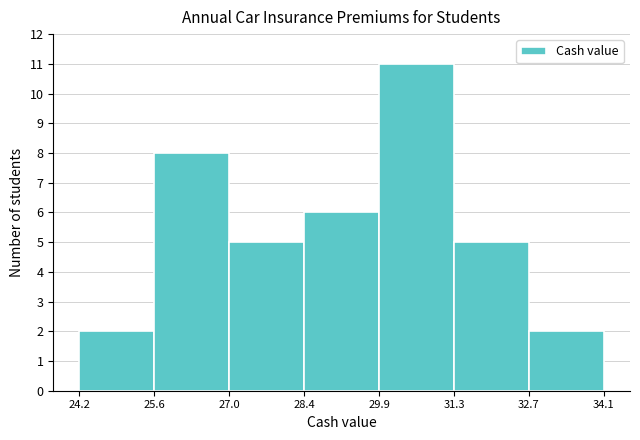

Which range on the x-axis has the tallest bar?

29.9 to 31.3